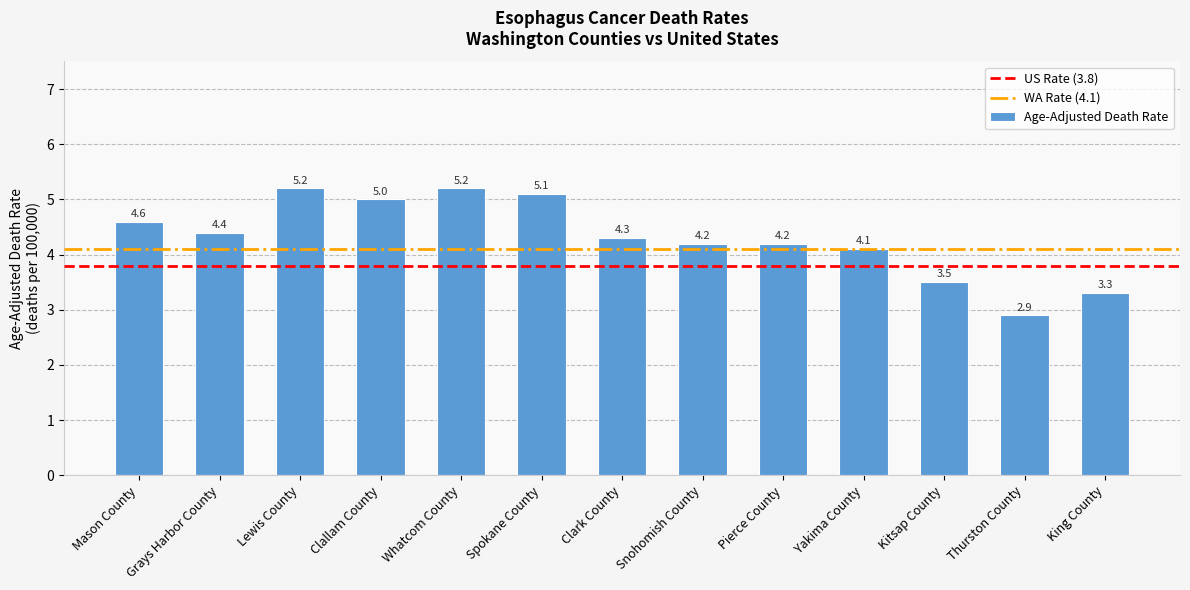

At which category does the chart reach its minimum across all series?

Thurston County